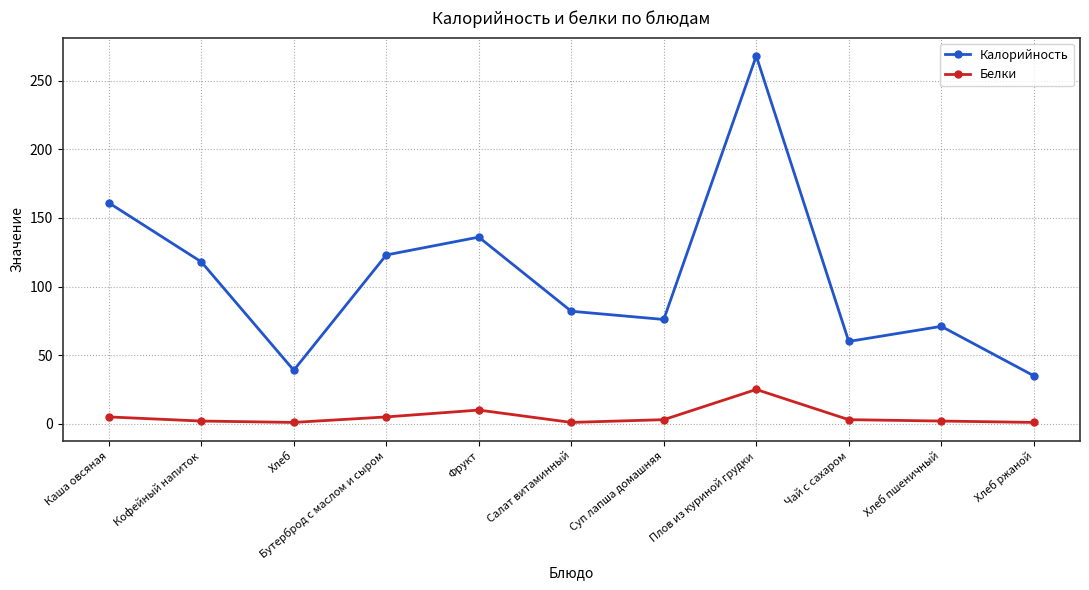

True or false: Калорийность and Белки intersect in this chart.

False